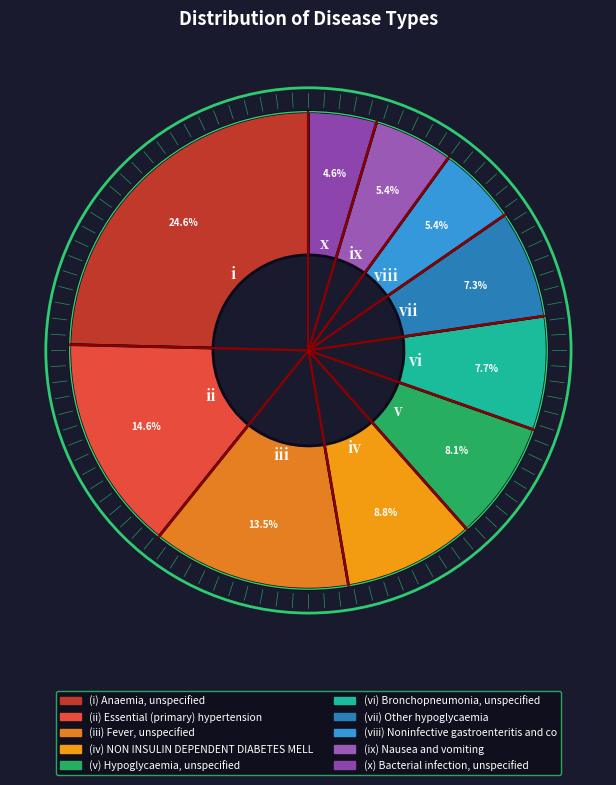

Is there any slice that represents more than half of the pie?

No